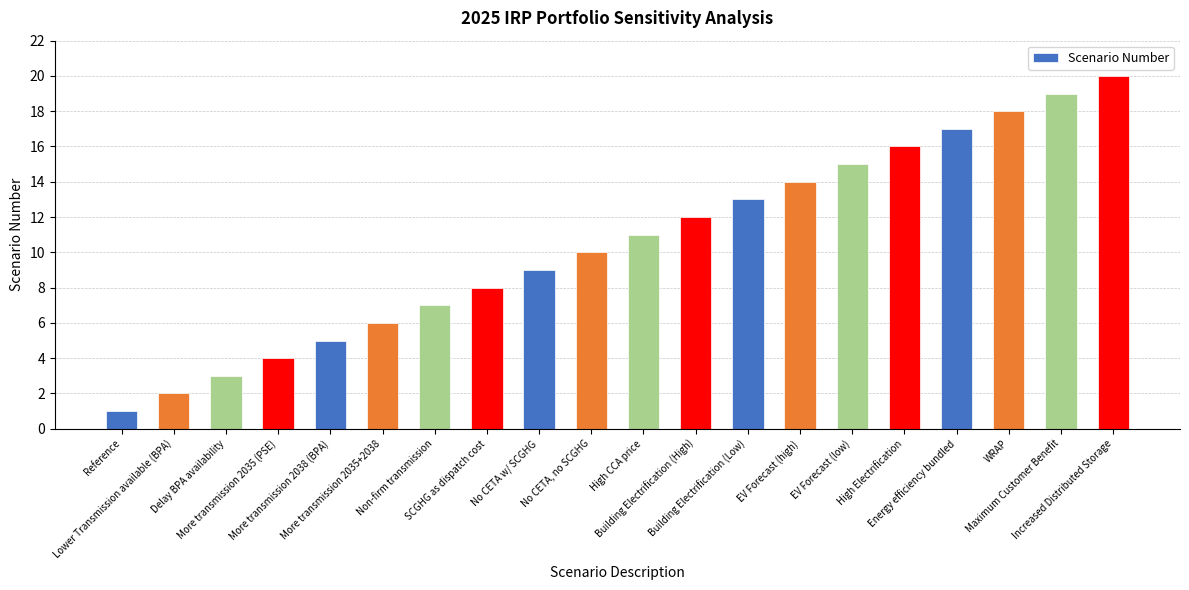

Where is the data nearest to the value 10?

No CETA, no SCGHG